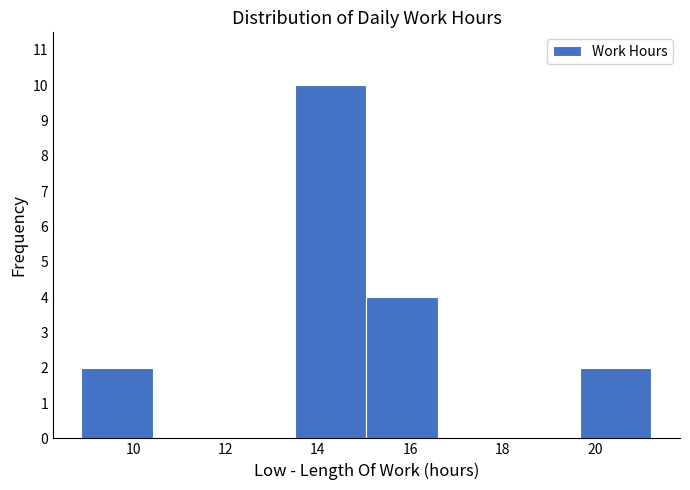

Reading left to right, transcribe this chart: for each bar, give the range it covers on the x-axis and its height. Neither the bar edges nor the heights are printed on the chart, so give them approximately, as read against the axes.

8.8 to 10.4: 2
10.4 to 12.0: 0
12.0 to 13.6: 0
13.6 to 15.0: 10
15.0 to 16.6: 4
16.6 to 18.2: 0
18.2 to 19.6: 0
19.6 to 21.2: 2